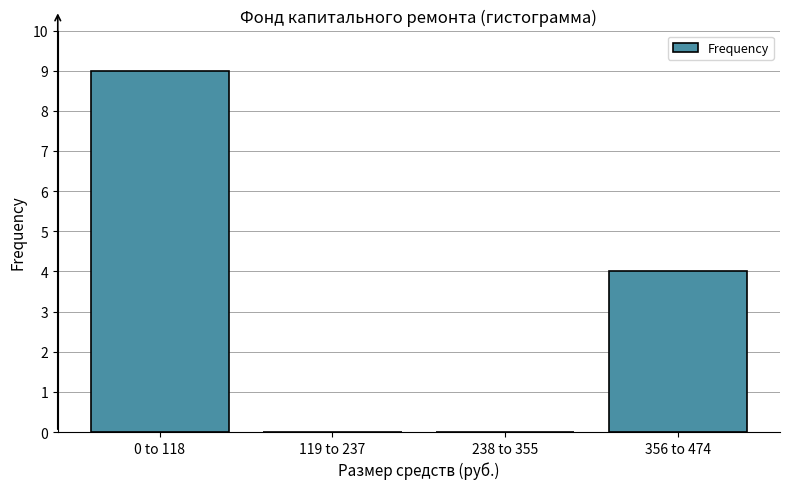

Reading left to right, extract all data points from this chart.

0 to 118=9	119 to 237=0	238 to 355=0	356 to 474=4